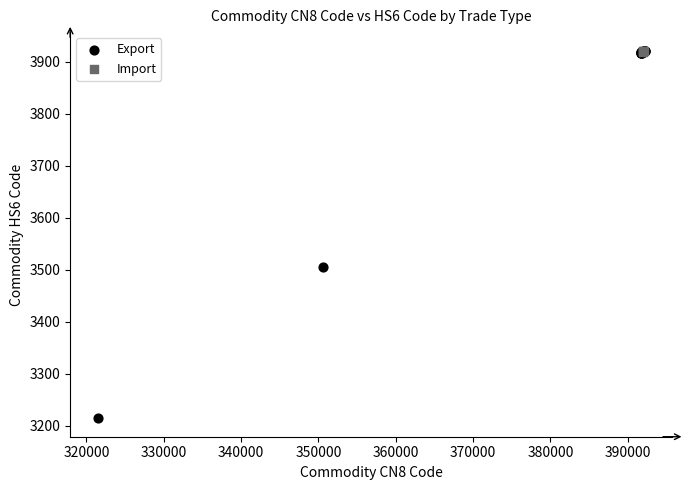

Which series reaches the minimum Y coordinate?

Export